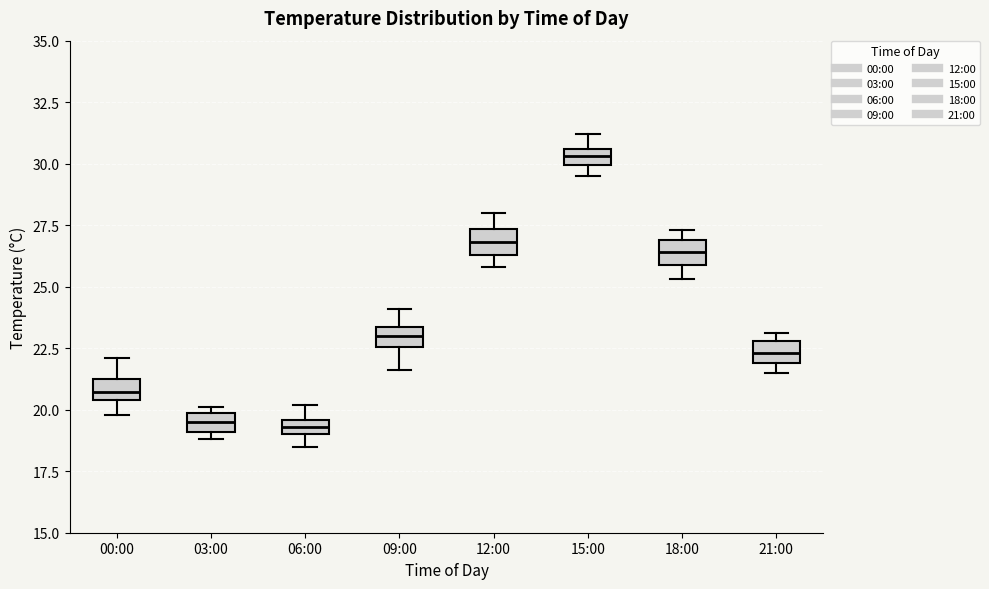

Which box has the highest median line?

15:00